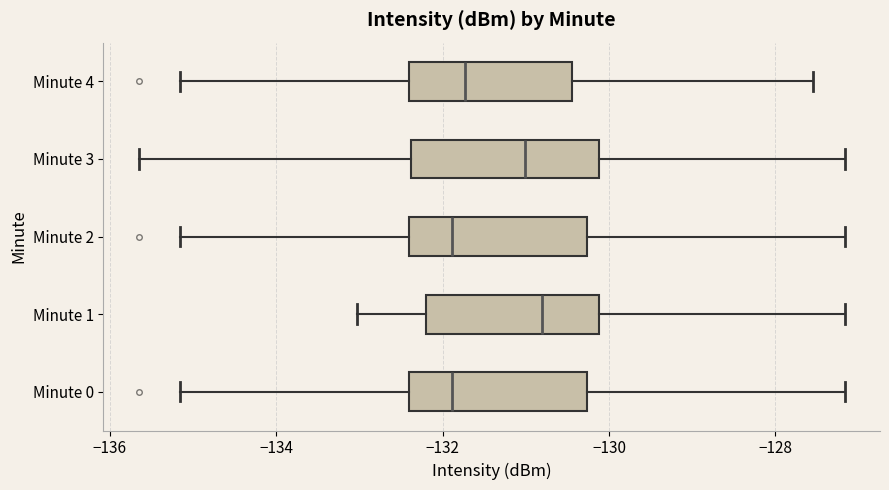

Where is the right edge of the box for Minute 3 on the x-axis? The values are not printed on the chart, so give them approximately, as read against the axis.

-130.2